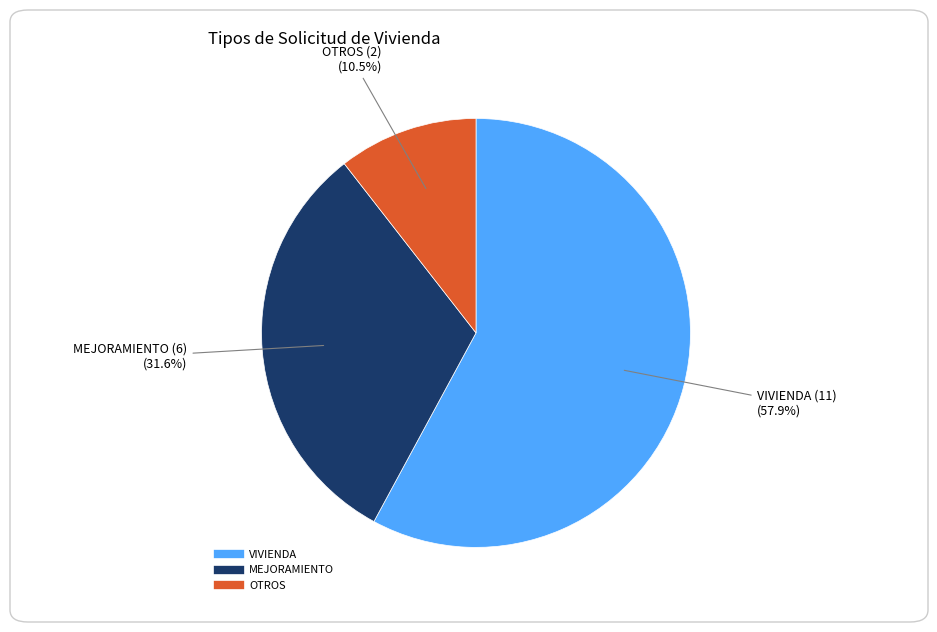

Is there a majority slice in this chart?

Yes